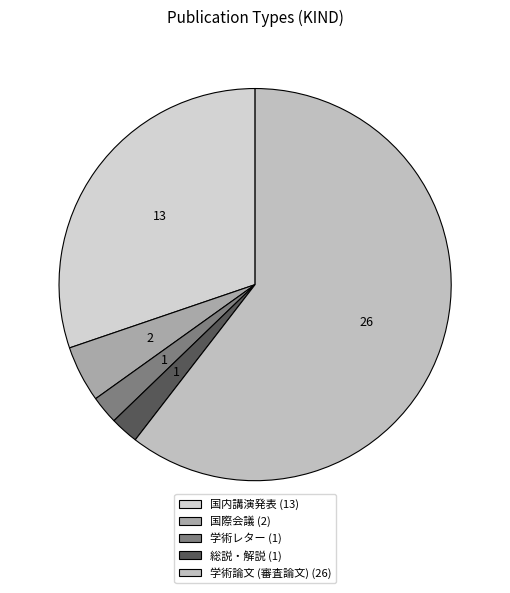

Does 学術レター account for over 50% of the chart?

No